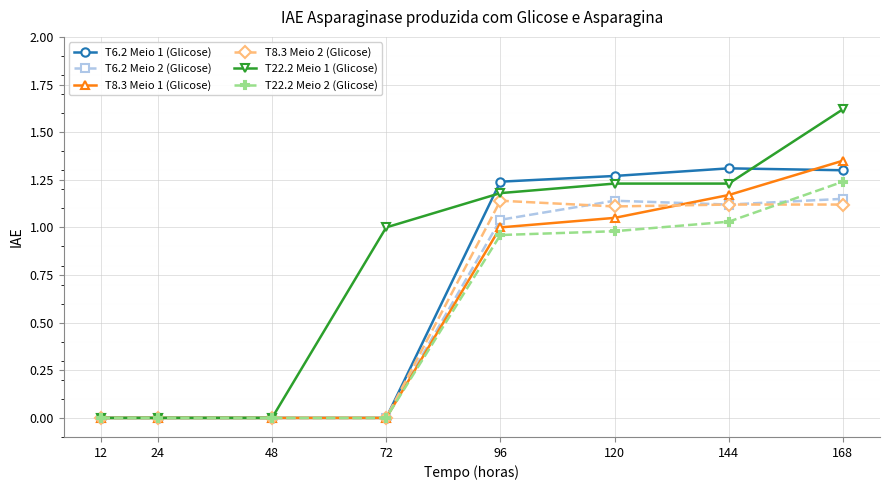

True or false: T22.2 Meio 1 (Glicose) has more than 2 points higher than both neighbors.

False